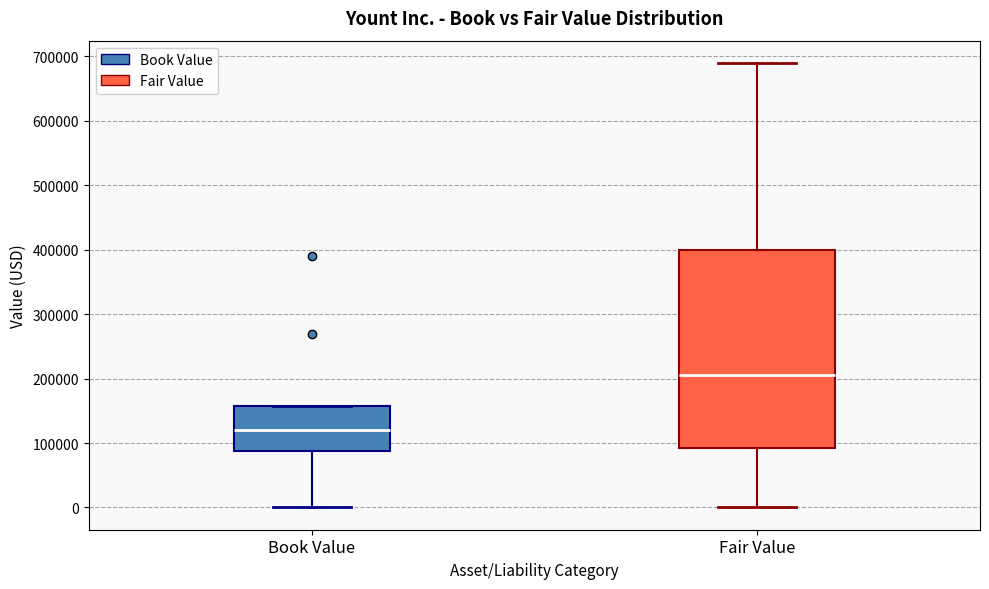

Where does the median line of the box for Book Value sit on the y-axis? The values are not printed on the chart, so give them approximately, as read against the axis.

120000